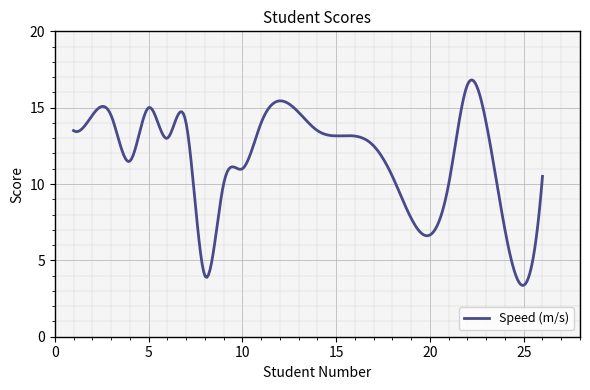

What is the smallest value displayed?

3.4